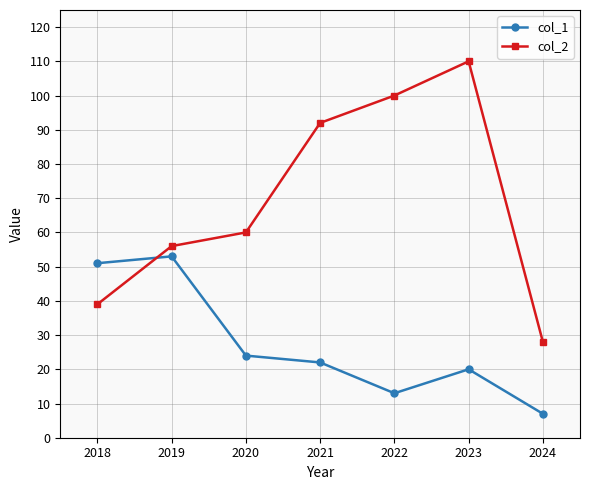

Reading right to left, what are all the values shown in this chart?

col_1: 7	20	13	22	24	53	51
col_2: 28	110	100	92	60	56	39